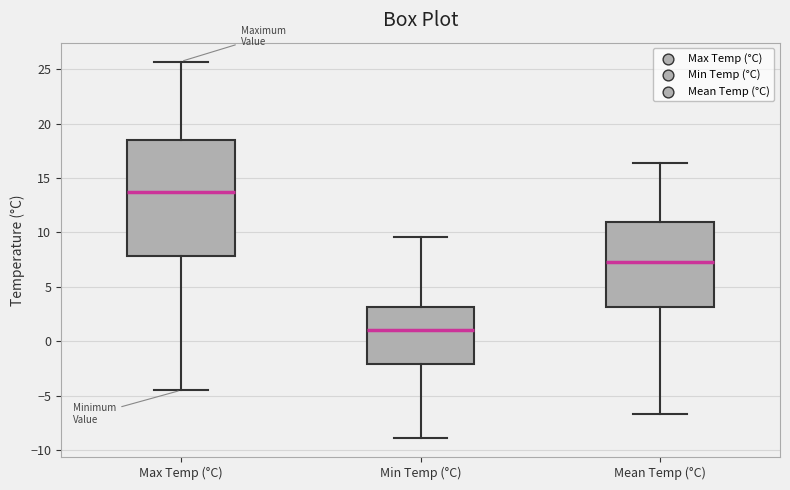

Reading left to right, read every box against the y-axis: the position of its median line, the range the box covers, and the ends of its whiskers. The values are not printed on the chart, so give them approximately, as read against the axis.

Max Temp (°C): median 13.5, box 8.0 to 18.5, whiskers -4.5 to 25.5
Min Temp (°C): median 1.0, box -2.0 to 3.0, whiskers -9.0 to 9.5
Mean Temp (°C): median 7.5, box 3.0 to 11.0, whiskers -6.5 to 16.5